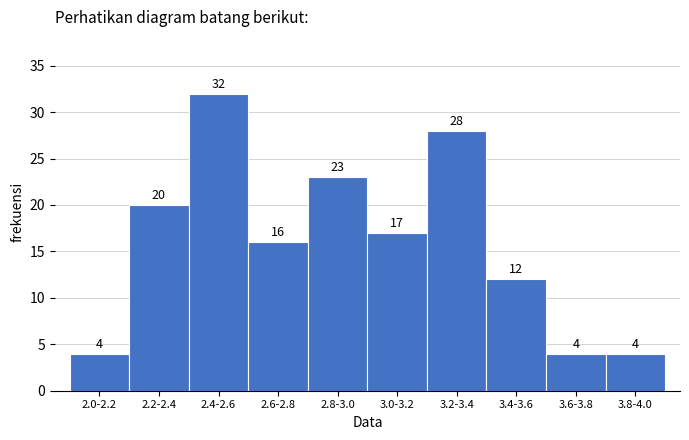

Reading left to right, extract all data points from this chart.

4	20	32	16	23	17	28	12	4	4